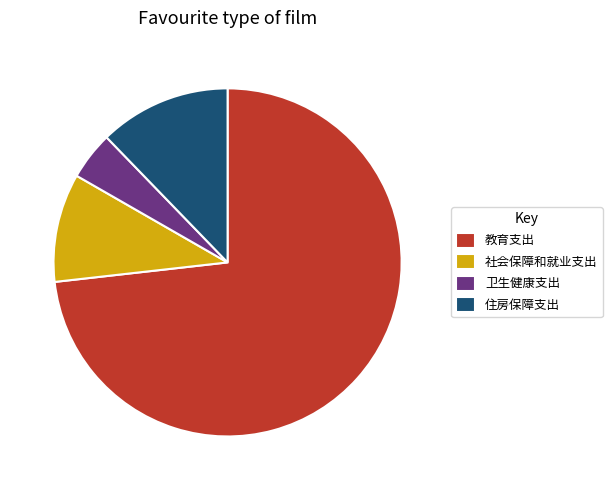

Which category has the smallest portion of the pie?

卫生健康支出